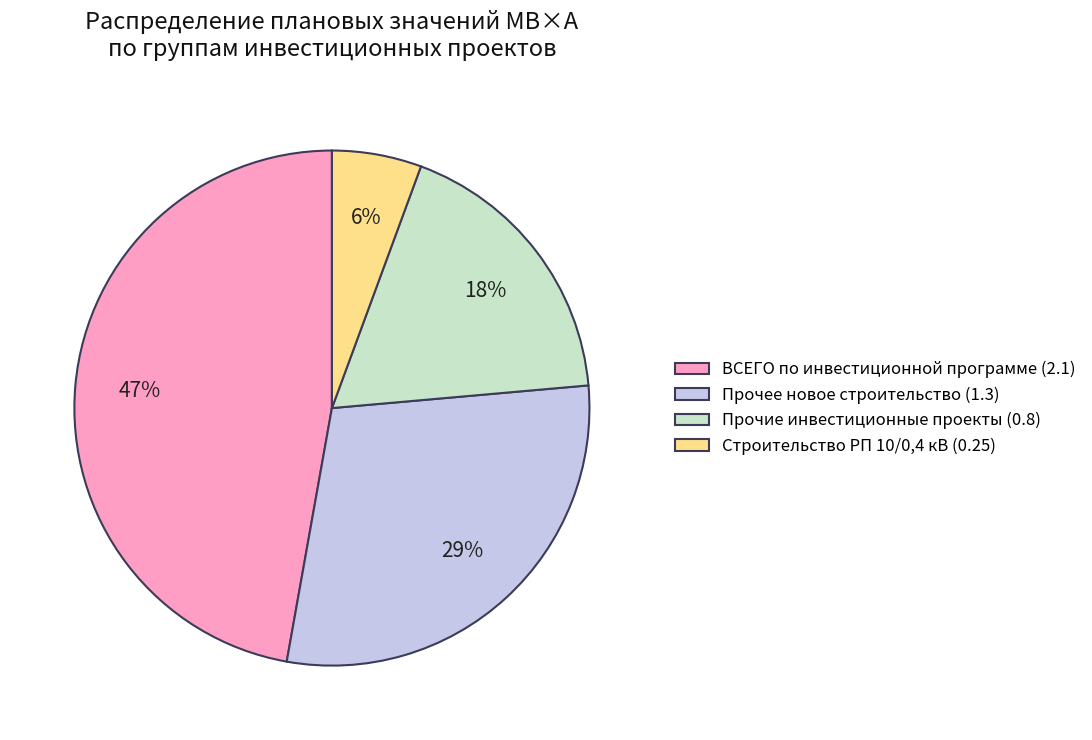

Combined, do ВСЕГО по инвестиционной программе (2.1) and Прочие инвестиционные проекты (0.8) account for over 50%?

Yes